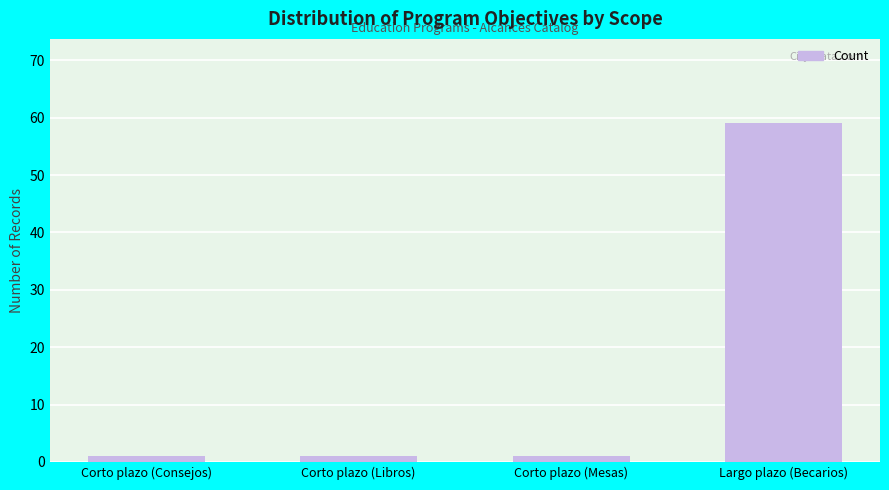

True or false: the data shows 19 at Largo plazo (Becarios).

False